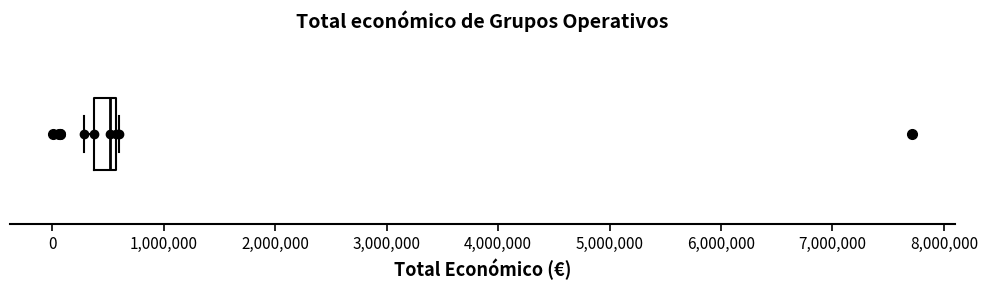

Where is the right edge of the box on the x-axis? The values are not printed on the chart, so give them approximately, as read against the axis.

600000